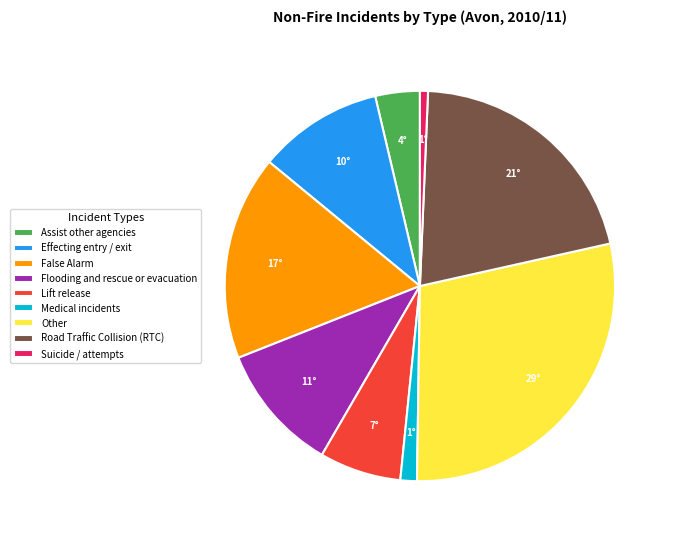

Do False Alarm and Effecting entry / exit together represent more than half of the pie?

No